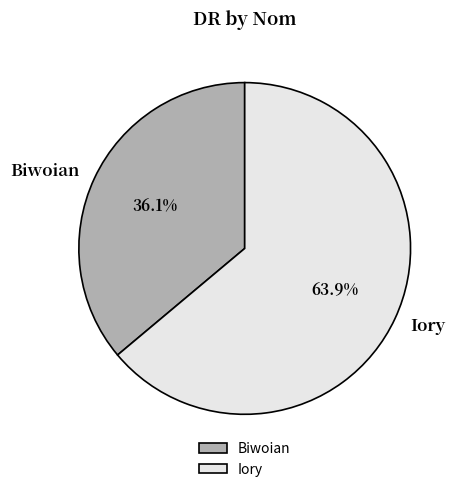

What is the total percentage of Iory and Biwoian?

100.0%